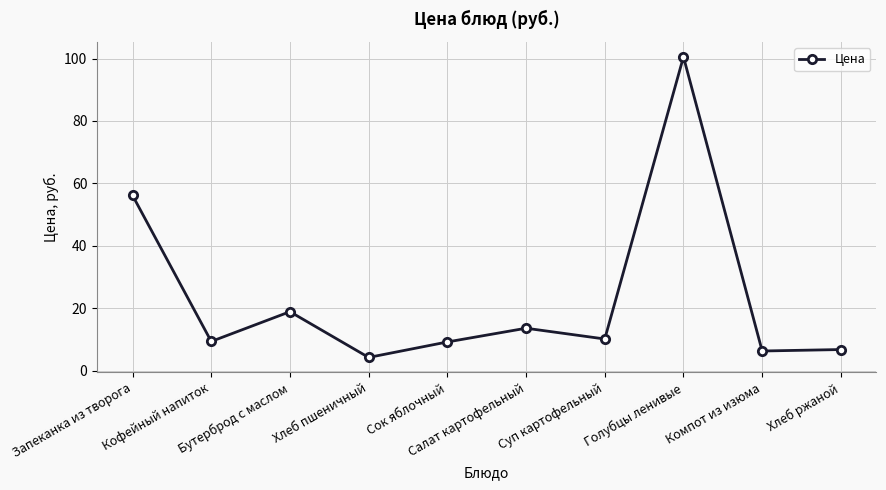

At which category does the data reach its first local peak?

Бутерброд с маслом